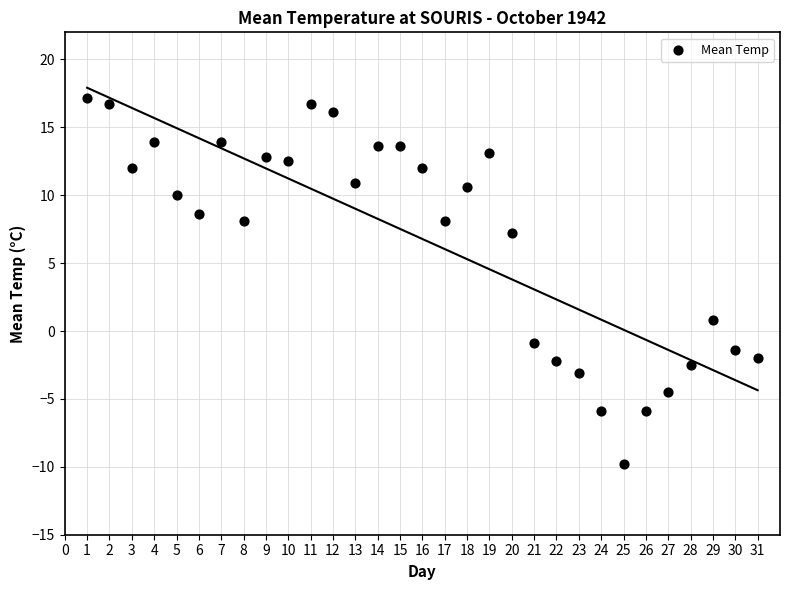

What is the range of Y values (max minus min)?

27.0